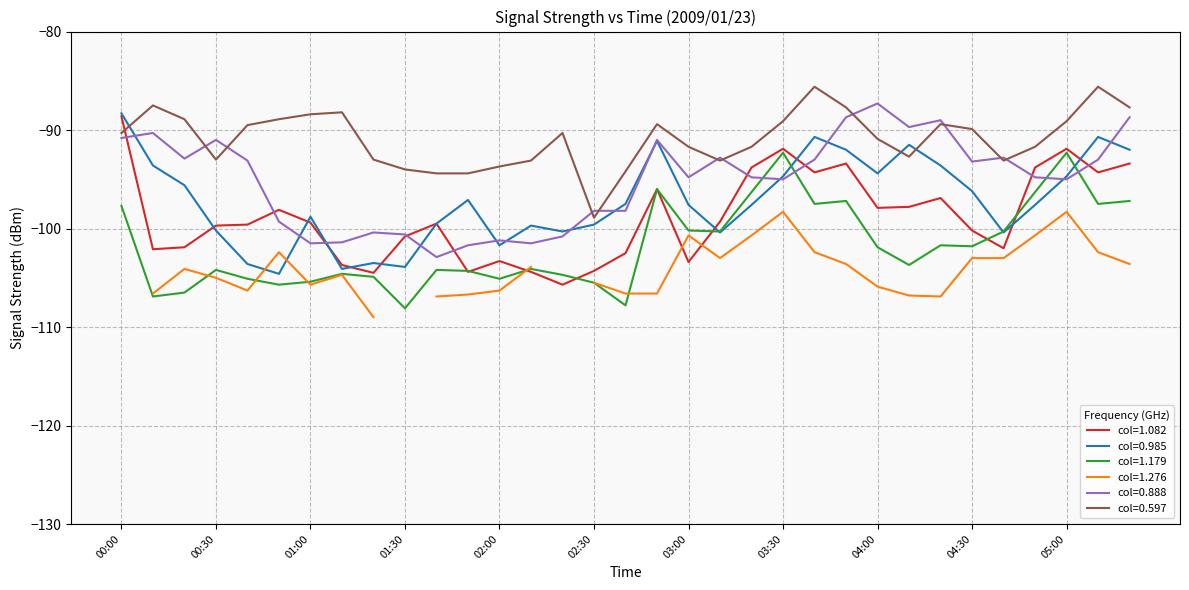

What is the highest value of the col=1.082 series?

-88.6